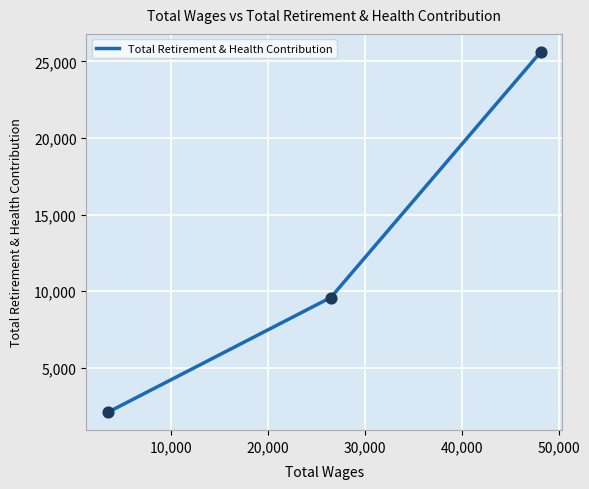

What is the difference between the second highest and minimum values?

7486